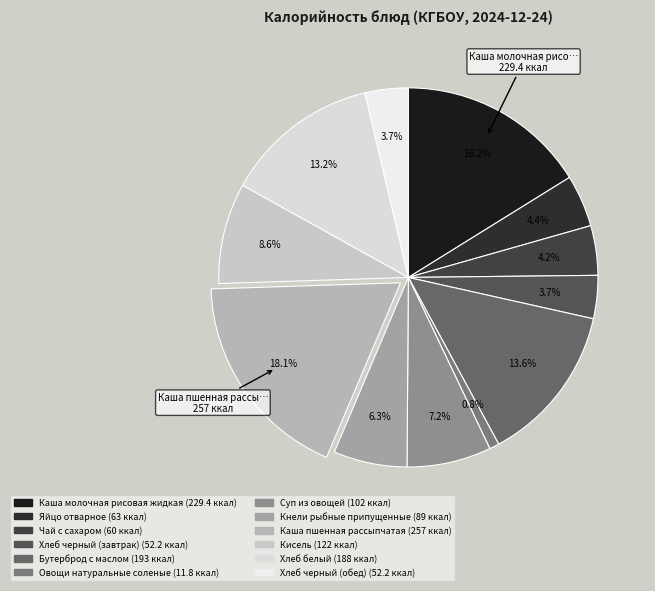

What is the ratio of the value at Хлеб черный (завтрак) to the value at Бутерброд с маслом?

0.3